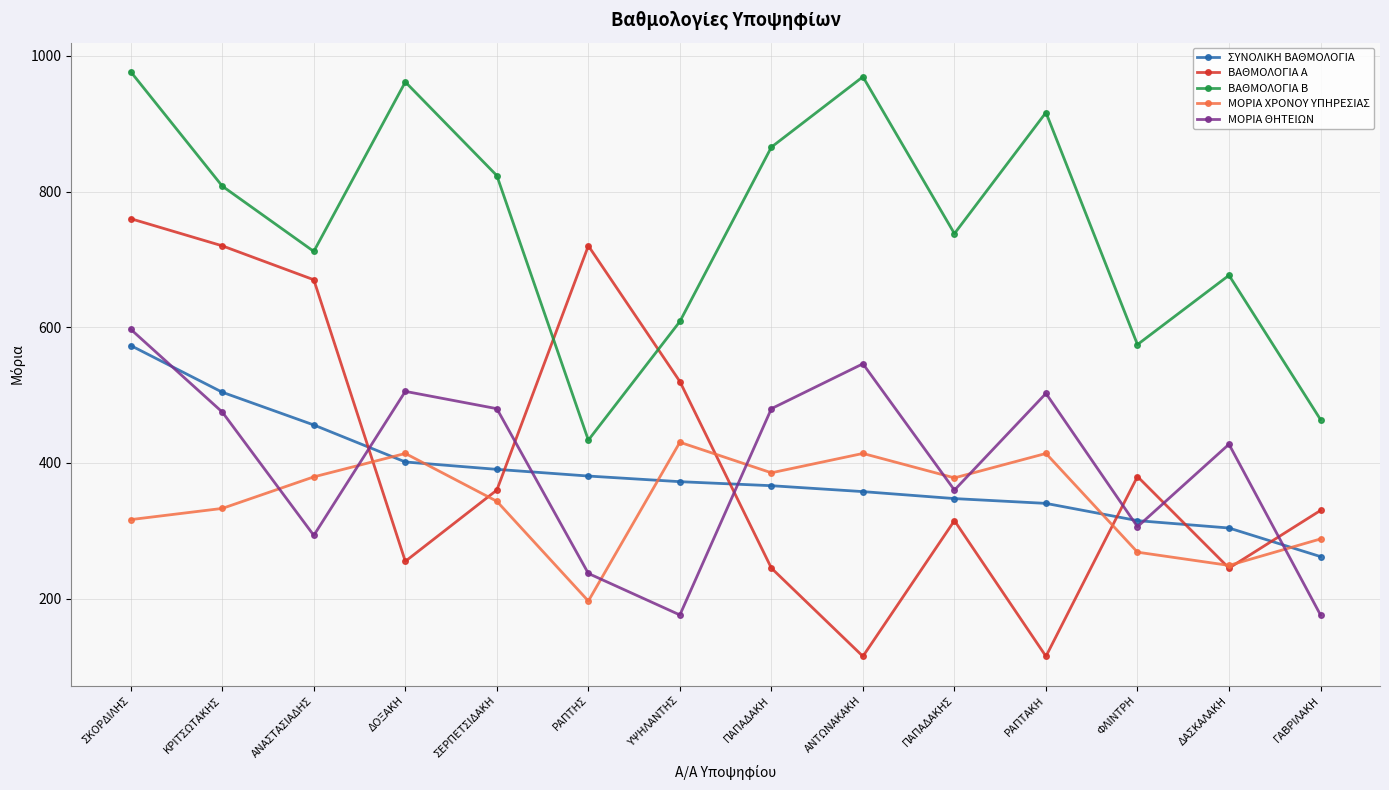

Which series has the largest range (max minus min)?

ΒΑΘΜΟΛΟΓΙΑ Α